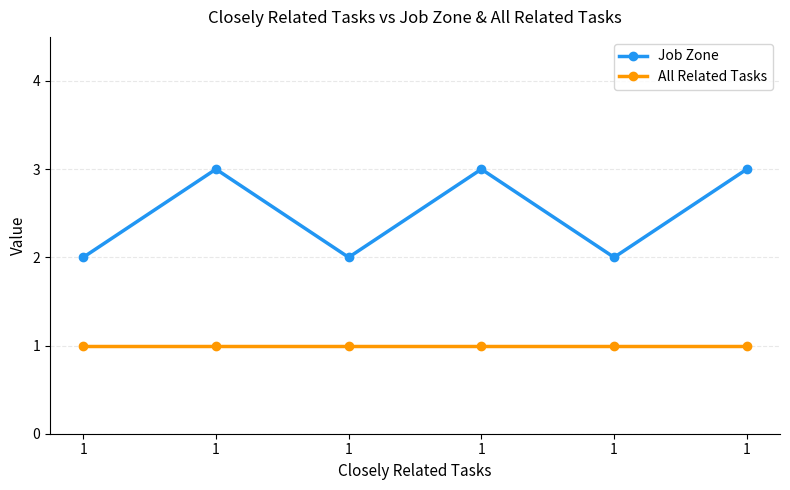

True or false: Job Zone and All Related Tasks cross at least once.

False